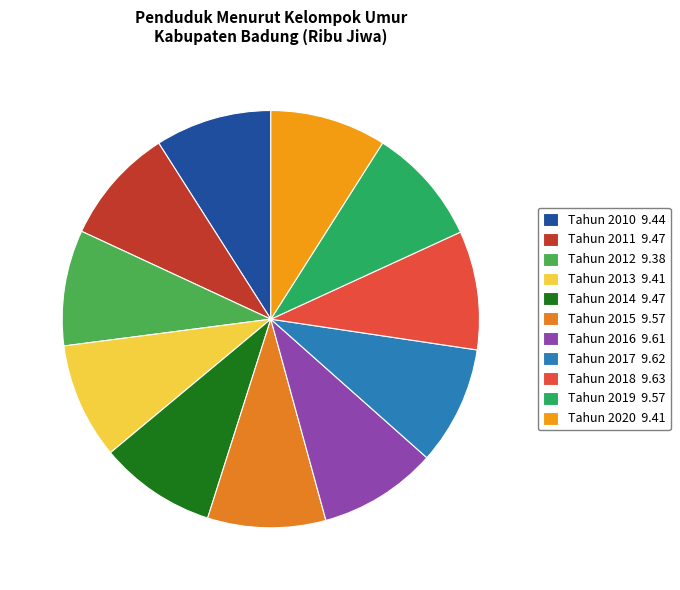

What percentage is NOT represented by Tahun 2018?

90.8%